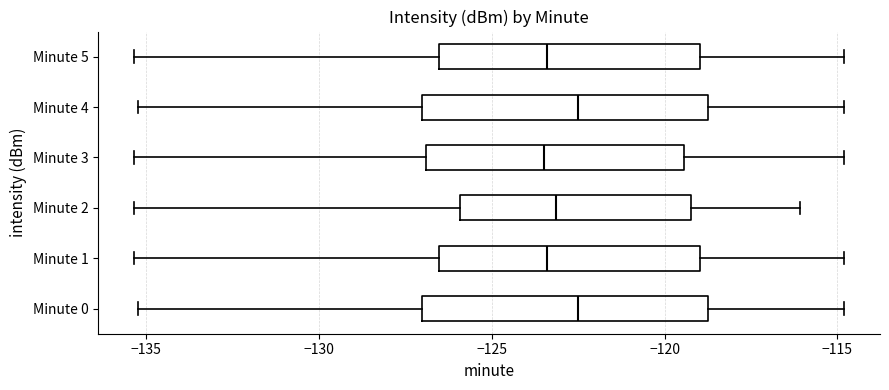

Reading bottom to top, read every box against the x-axis: the position of its median line, the range the box covers, and the ends of its whiskers. The values are not printed on the chart, so give them approximately, as read against the axis.

Minute 0: median -122.5, box -127.0 to -119.0, whiskers -135.0 to -115.0
Minute 1: median -123.5, box -126.5 to -119.0, whiskers -135.5 to -115.0
Minute 2: median -123.0, box -126.0 to -119.0, whiskers -135.5 to -116.0
Minute 3: median -123.5, box -127.0 to -119.5, whiskers -135.5 to -115.0
Minute 4: median -122.5, box -127.0 to -119.0, whiskers -135.0 to -115.0
Minute 5: median -123.5, box -126.5 to -119.0, whiskers -135.5 to -115.0